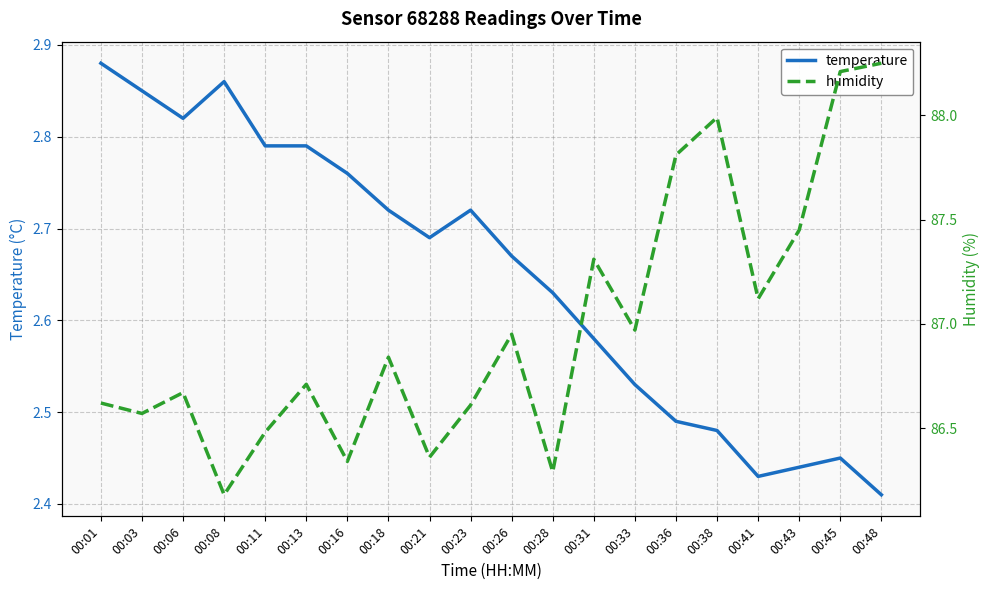

What is the total value across all series at 00:06?

89.5